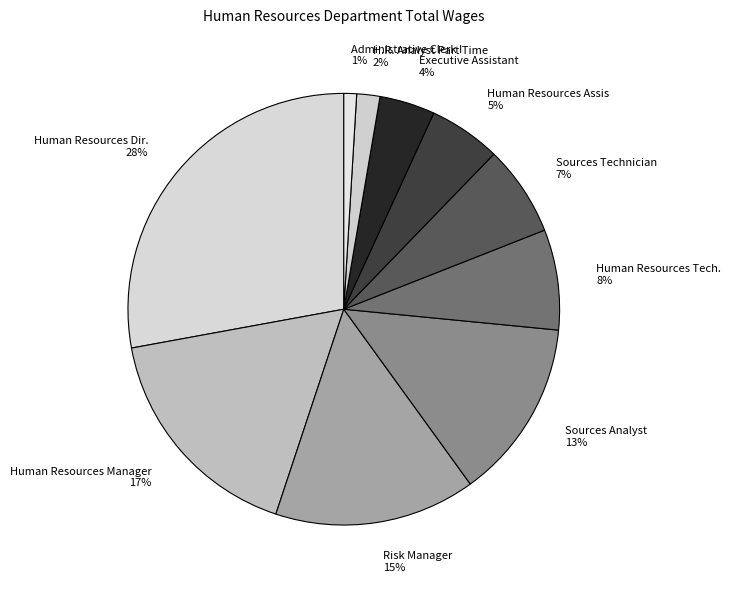

Which category has the biggest portion of the pie?

Human Resources Dir.